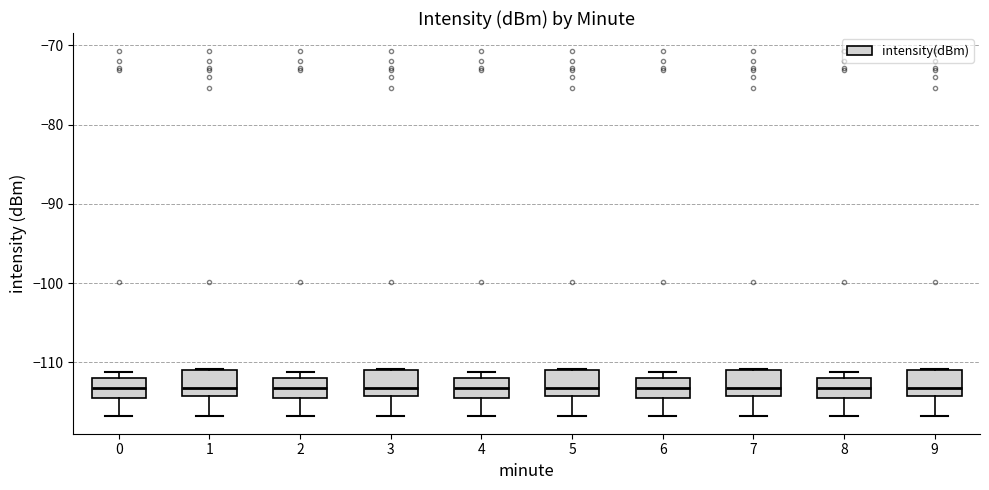

Reading left to right, read every box against the y-axis: the position of its median line, the range the box covers, and the ends of its whiskers. The values are not printed on the chart, so give them approximately, as read against the axis.

0: median -113, box -114 to -112, whiskers -117 to -111
1: median -113, box -114 to -111, whiskers -117 to -111
2: median -113, box -114 to -112, whiskers -117 to -111
3: median -113, box -114 to -111, whiskers -117 to -111
4: median -113, box -114 to -112, whiskers -117 to -111
5: median -113, box -114 to -111, whiskers -117 to -111
6: median -113, box -114 to -112, whiskers -117 to -111
7: median -113, box -114 to -111, whiskers -117 to -111
8: median -113, box -114 to -112, whiskers -117 to -111
9: median -113, box -114 to -111, whiskers -117 to -111